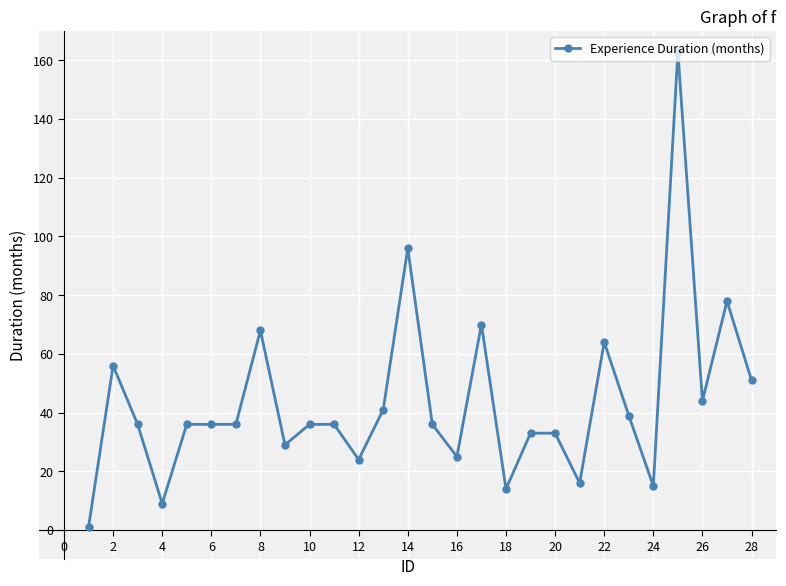

What is the maximum value shown in the chart?

163